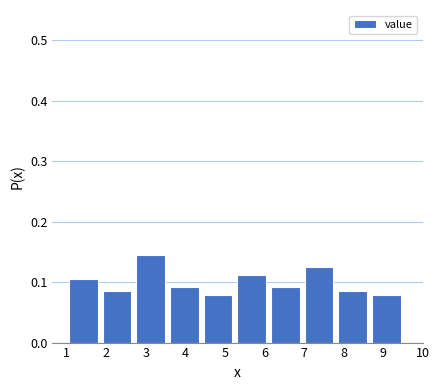

Which range on the x-axis has the tallest bar?

2.70 to 3.55